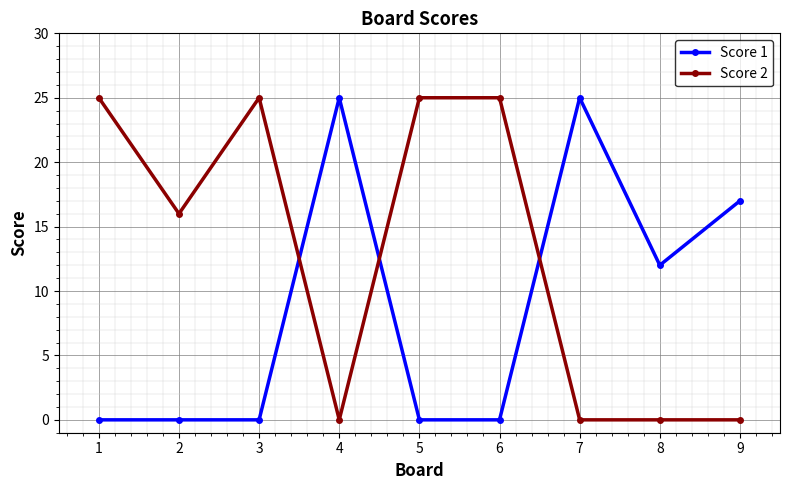

What is the maximum value shown in the chart?

25